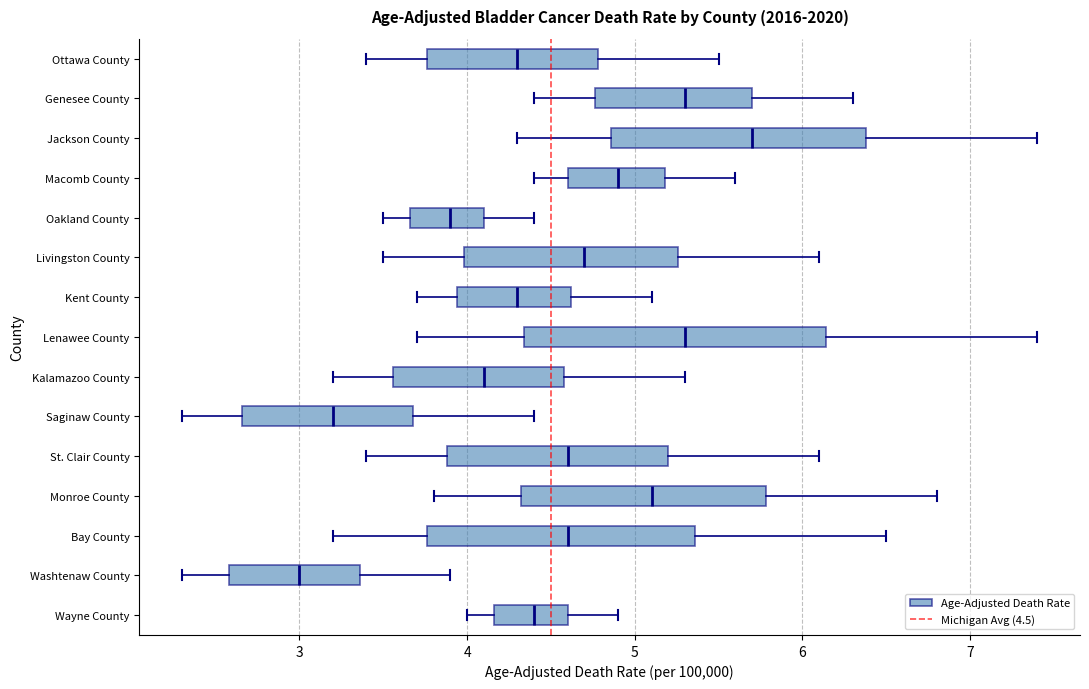

Which box is the widest, from its left edge to its right edge?

Lenawee County